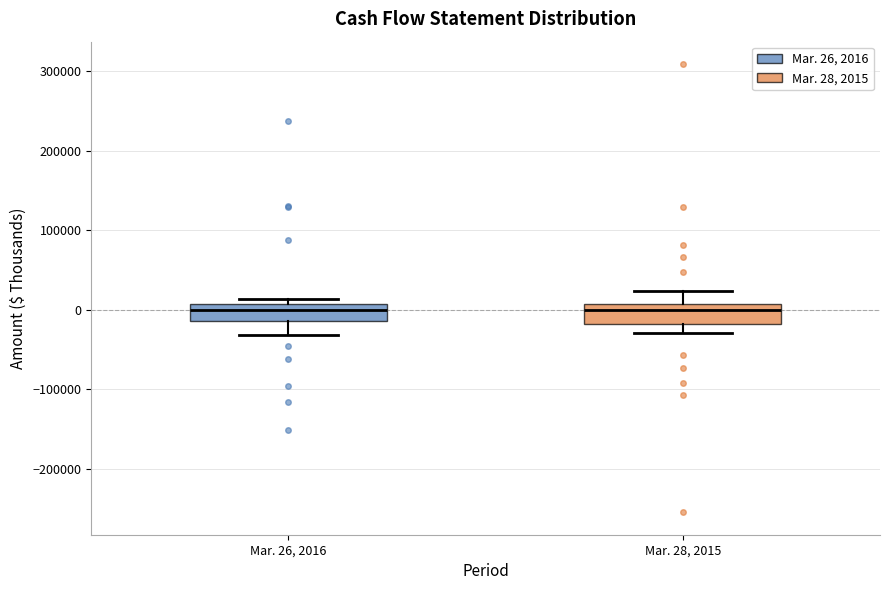

Reading left to right, read every box against the y-axis: the position of its median line, the range the box covers, and the ends of its whiskers. The values are not printed on the chart, so give them approximately, as read against the axis.

Mar. 26, 2016: median 0, box -10000 to 10000, whiskers -30000 to 10000 (just above the box's upper edge)
Mar. 28, 2015: median 0, box -20000 to 10000, whiskers -30000 to 20000